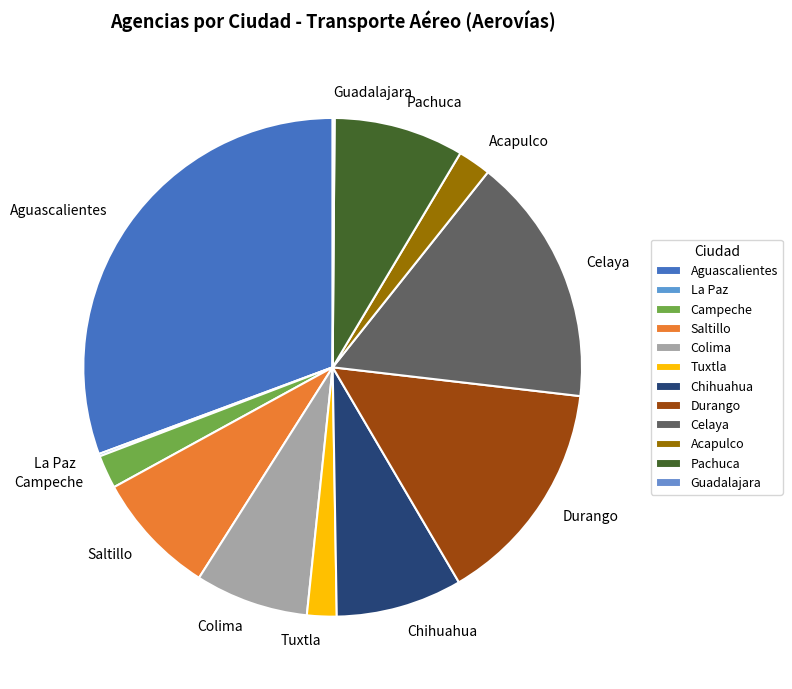

What is the ratio of the value at Saltillo to the value at Colima?

1.1